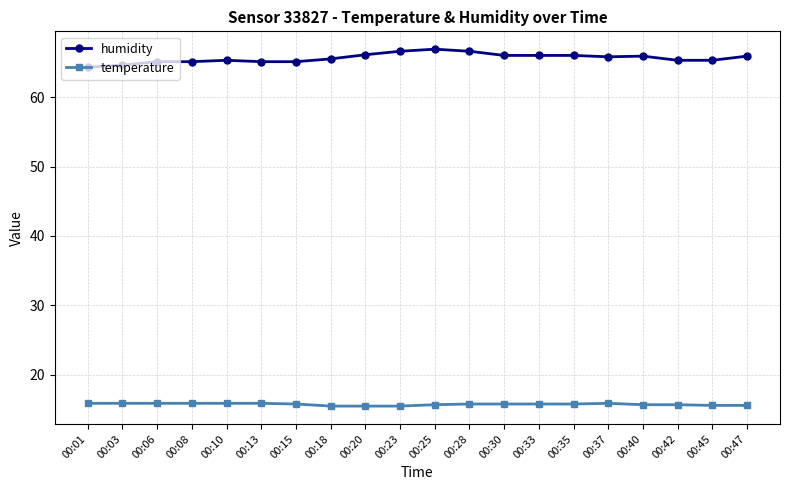

The humidity series shows 90.3 at 00:42. True or false?

False